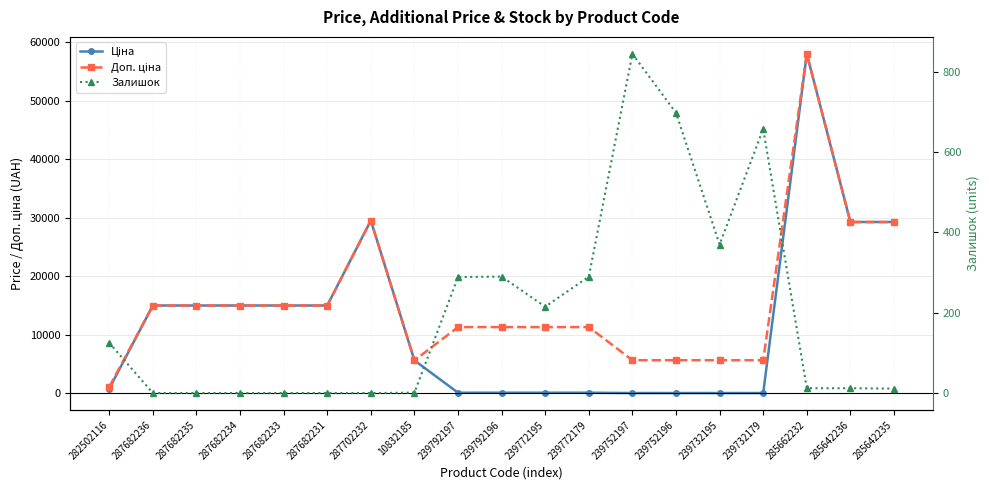

At which label does Доп. ціна reach its minimum?

282502116